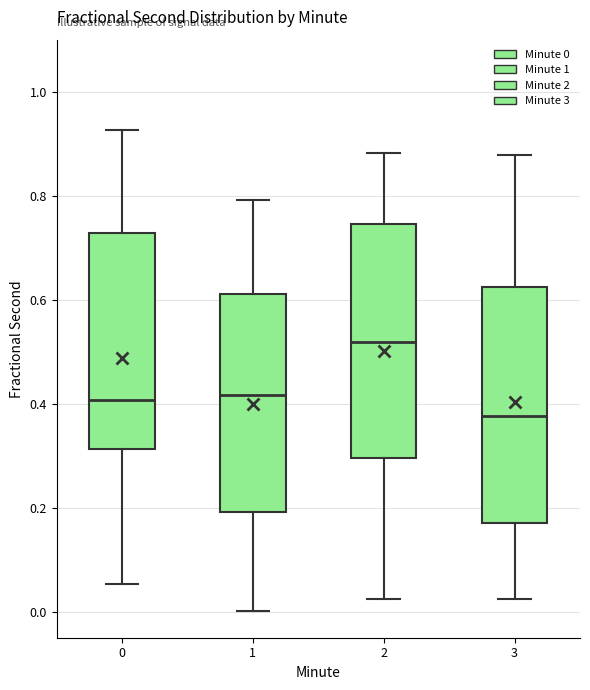

Where does the lower whisker of the box at x = 0 end on the y-axis? The values are not printed on the chart, so give them approximately, as read against the axis.

0.06